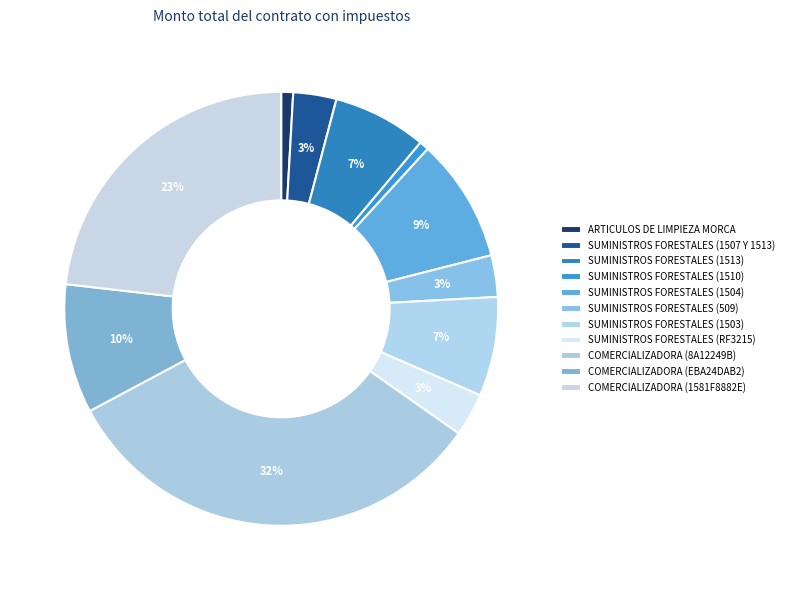

Do COMERCIALIZADORA (1581F8882E) and ARTICULOS DE LIMPIEZA MORCA together represent more than half of the pie?

No